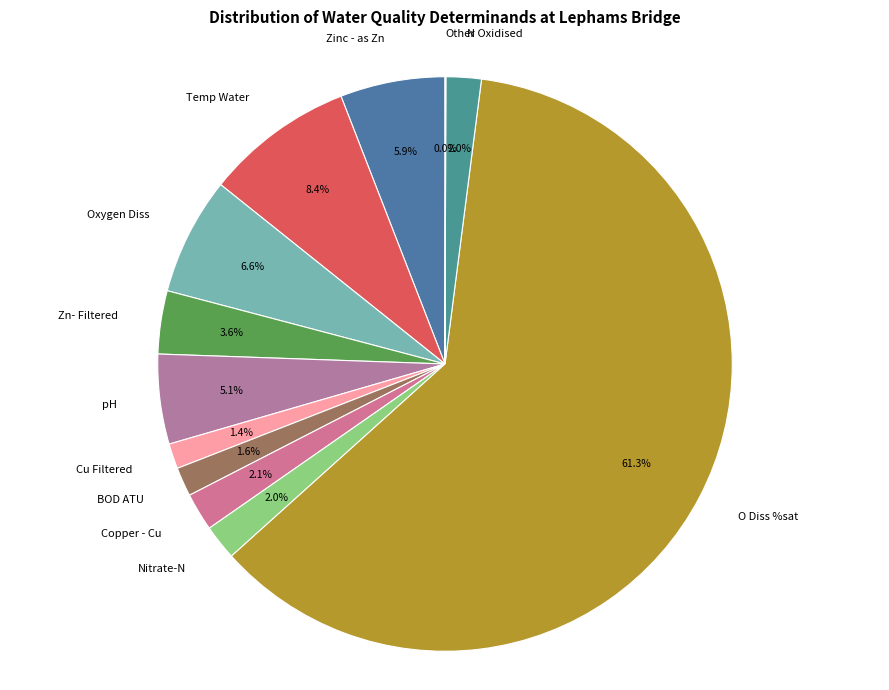

Combined, do pH and Oxygen Diss account for over 50%?

No